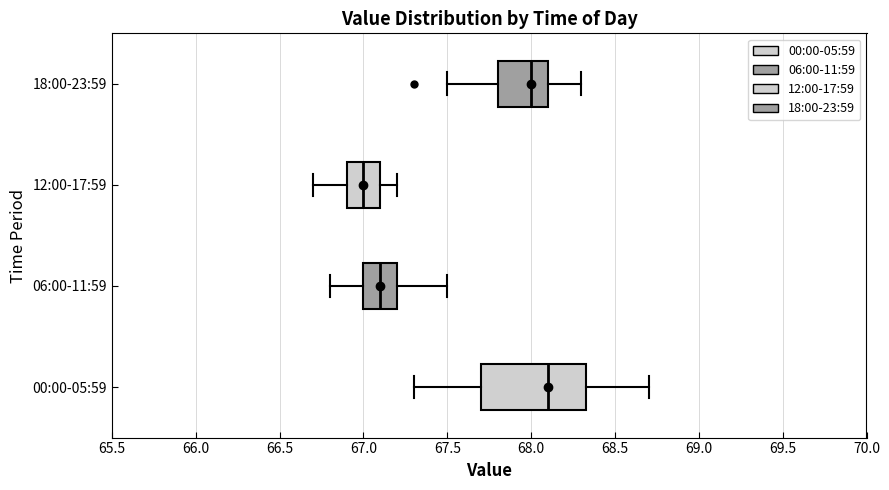

Reading bottom to top, transcribe this box plot: for each box, give where its median line is, the range the box spans, and where its two whiskers end, as read against the x-axis. The values are not printed on the chart, so give them approximately, as read against the axis.

00:00-05:59: median 68.10, box 67.70 to 68.35, whiskers 67.30 to 68.70
06:00-11:59: median 67.10, box 67.00 to 67.20, whiskers 66.80 to 67.50
12:00-17:59: median 67.00, box 66.90 to 67.10, whiskers 66.70 to 67.20
18:00-23:59: median 68.00, box 67.80 to 68.10, whiskers 67.50 to 68.30